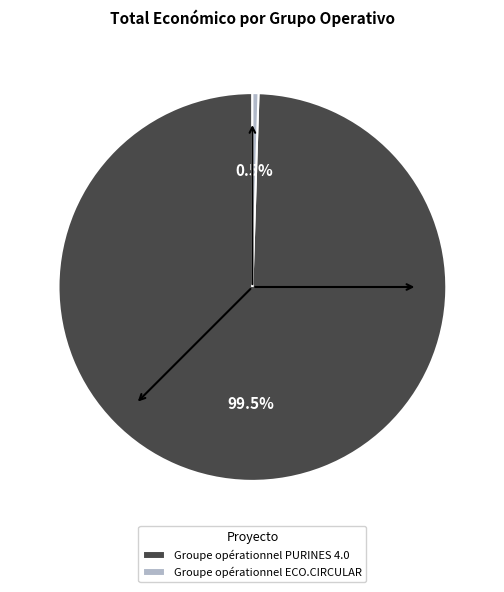

To the nearest percent, what is the average slice percentage?

50%